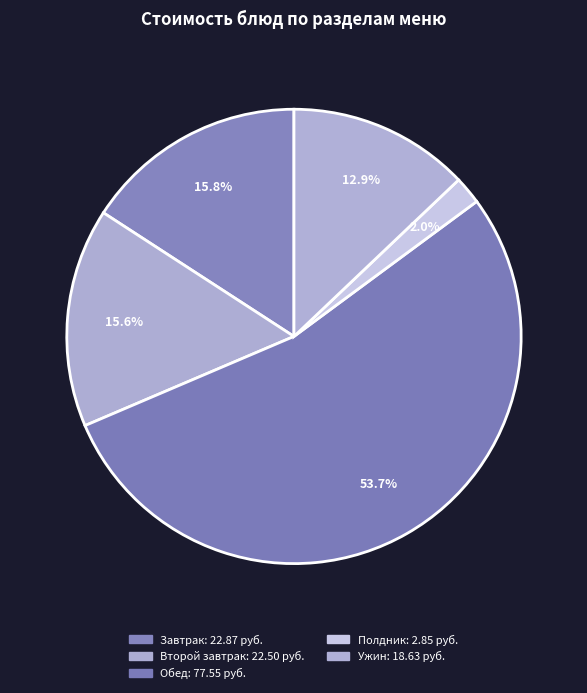

How many segments does this pie chart have?

5